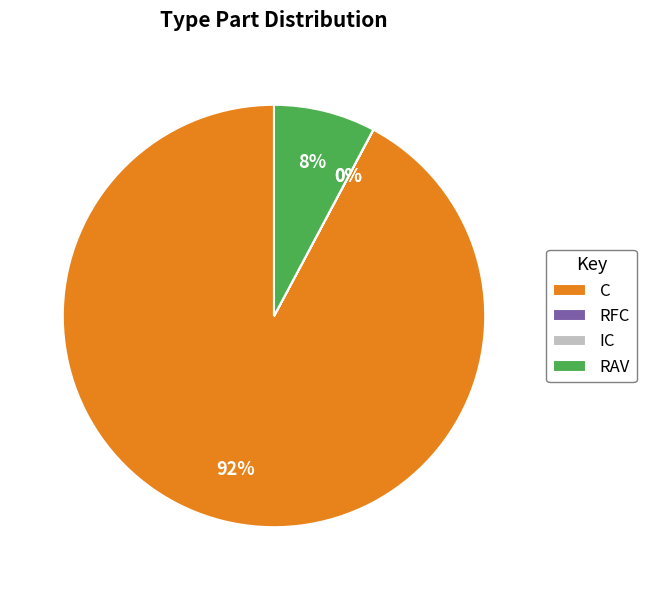

Which has a higher value, RAV or C?

C